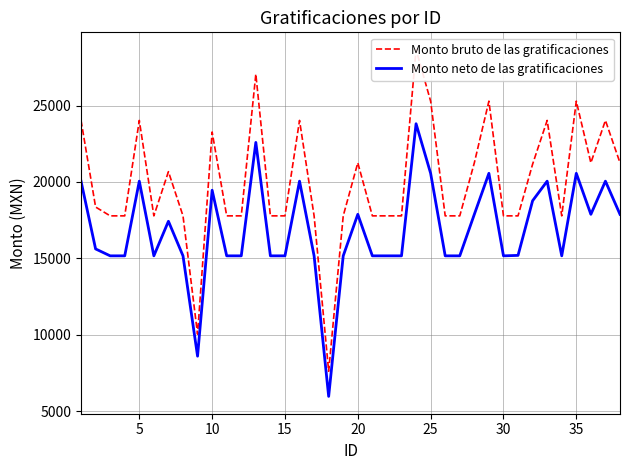

Rank the series by their maximum value, from highest to lowest.

Monto bruto de las gratificaciones, Monto neto de las gratificaciones